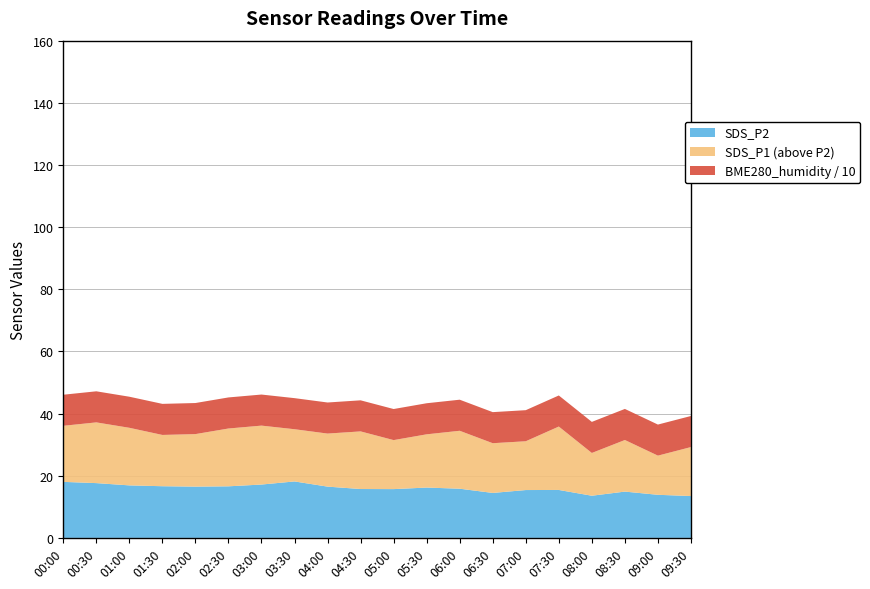

What is the minimum value for SDS_P2?

13.5